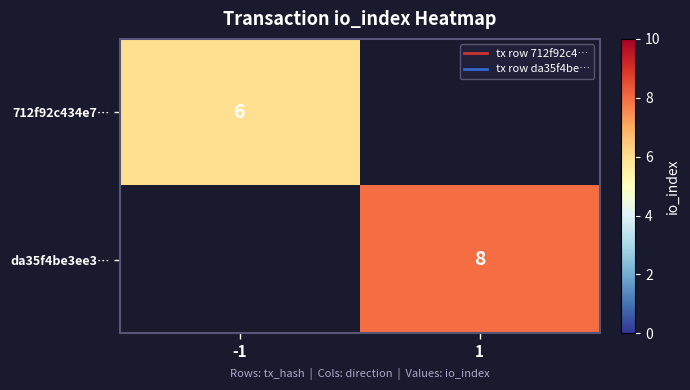

Is it true that da35f4be3ee3… equals 0 at -1?

True